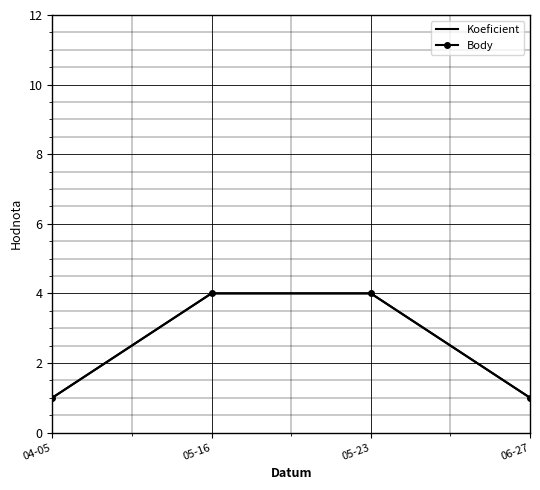

What is the sum of the Body values at 06-27 and 05-16?

5